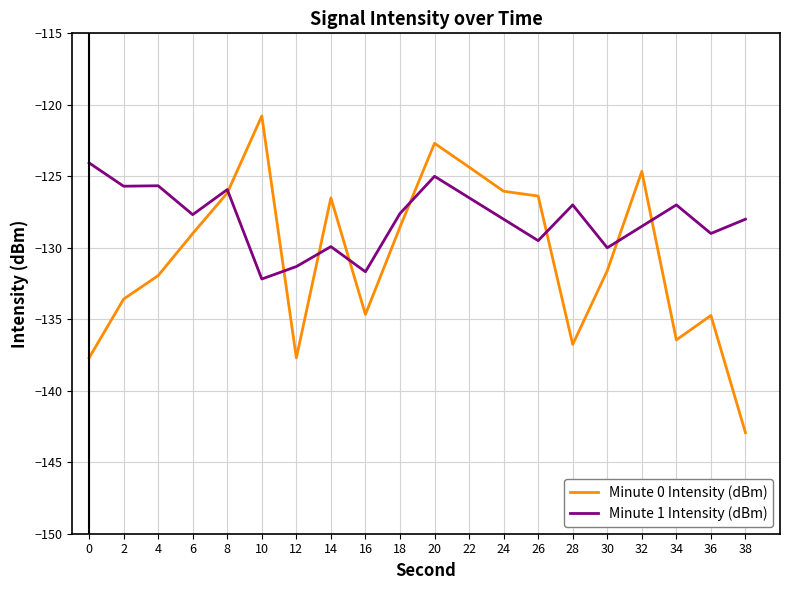

What is the minimum value shown in the chart?

-142.9